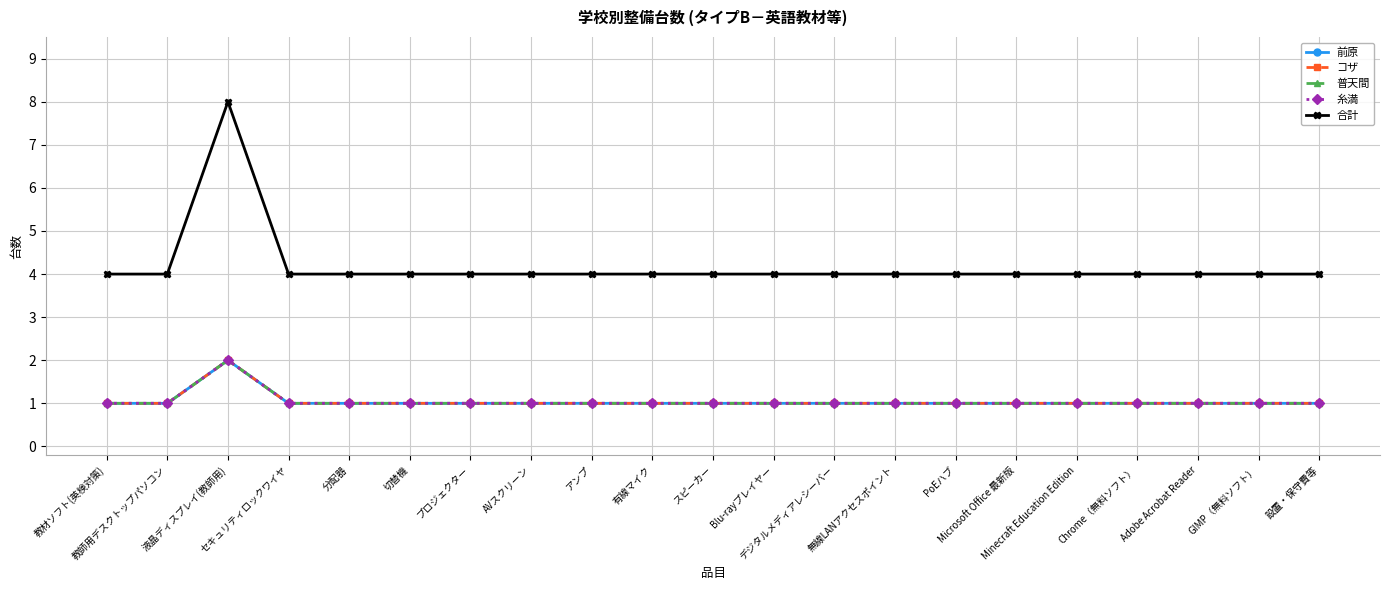

Does the chart have visible grid lines?

Yes